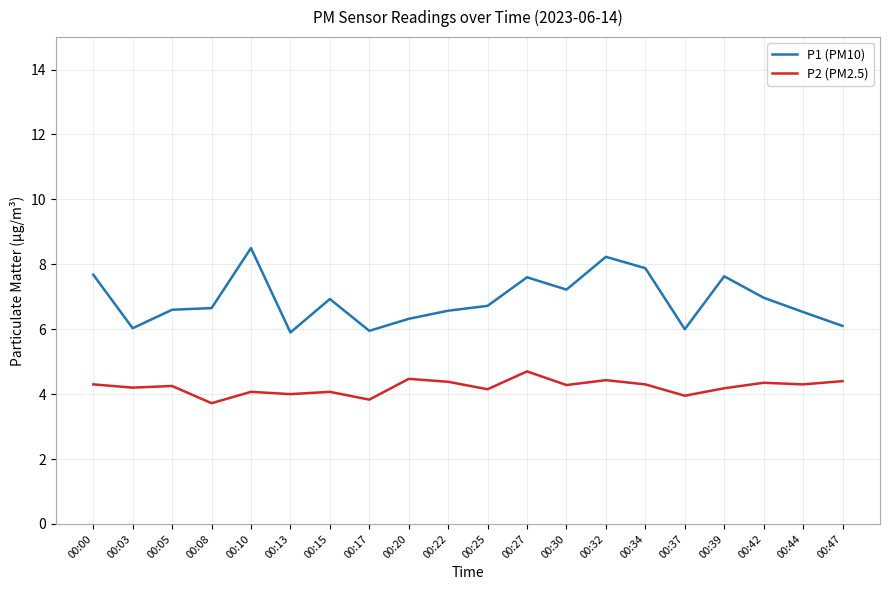

What is the total value across all series at 00:47?

10.5